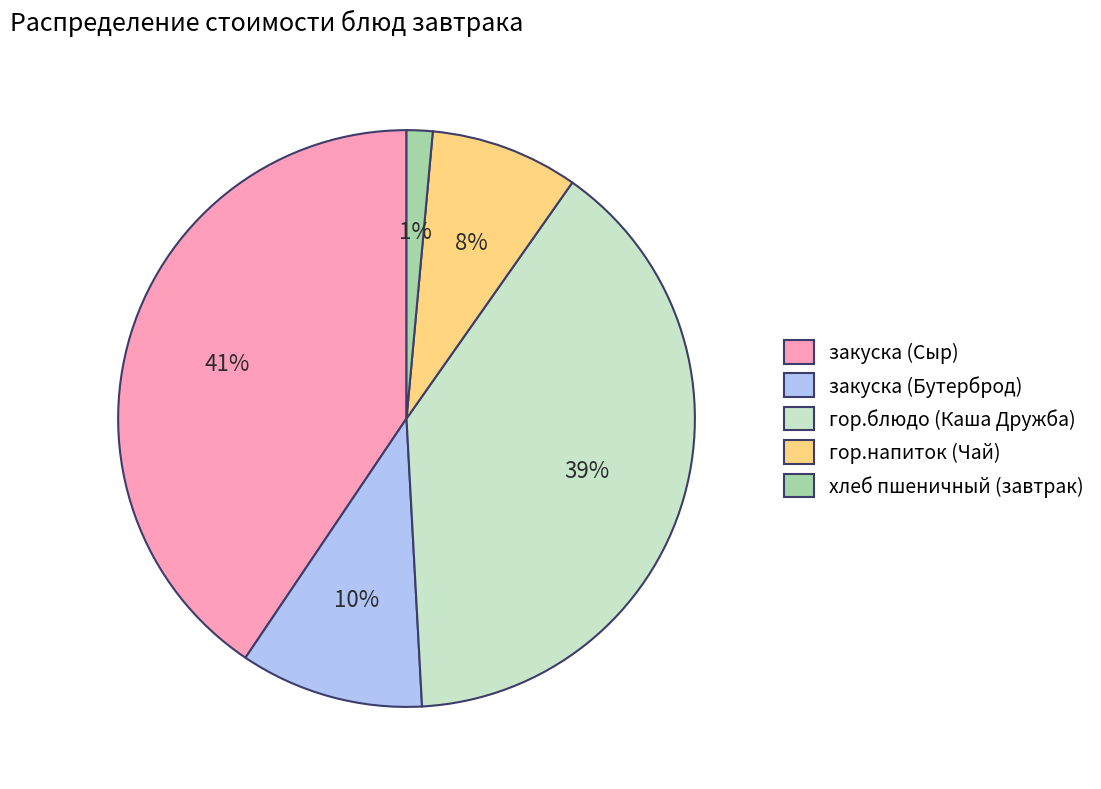

The гор.напиток (Чай) slice represents 8% of the pie. True or false?

True